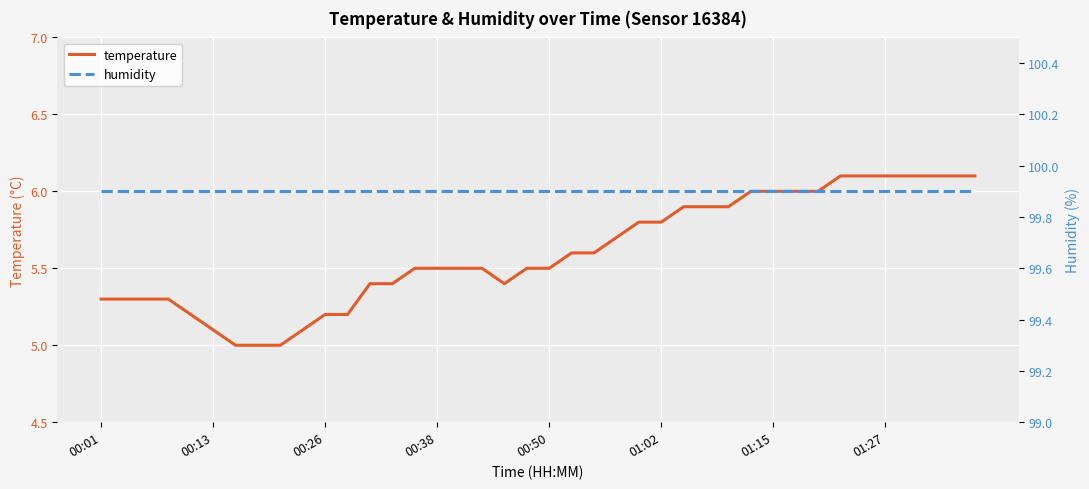

At which category does temperature reach its first local valley?

18